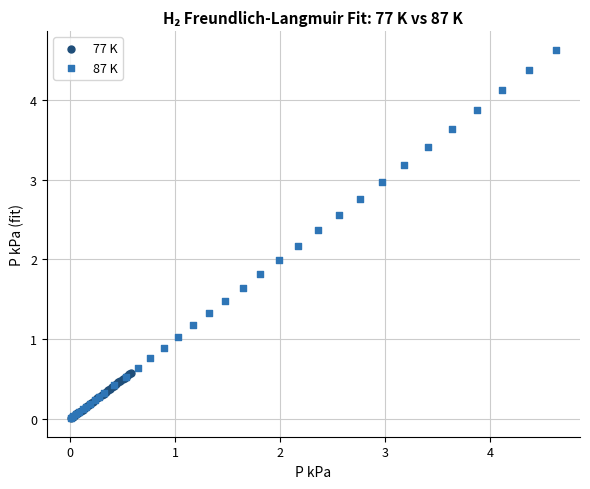

Which series contains the highest Y value?

87 K